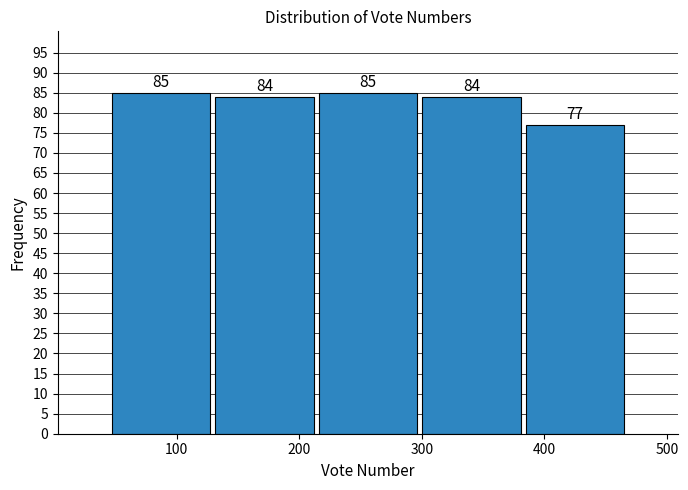

Reading left to right, transcribe this chart: for each bar, give the range it covers on the x-axis and its height. The bar edges are not printed on the chart, so give them approximately, as read against the axis.

50 to 130: 85
130 to 210: 84
210 to 300: 85
300 to 380: 84
380 to 470: 77